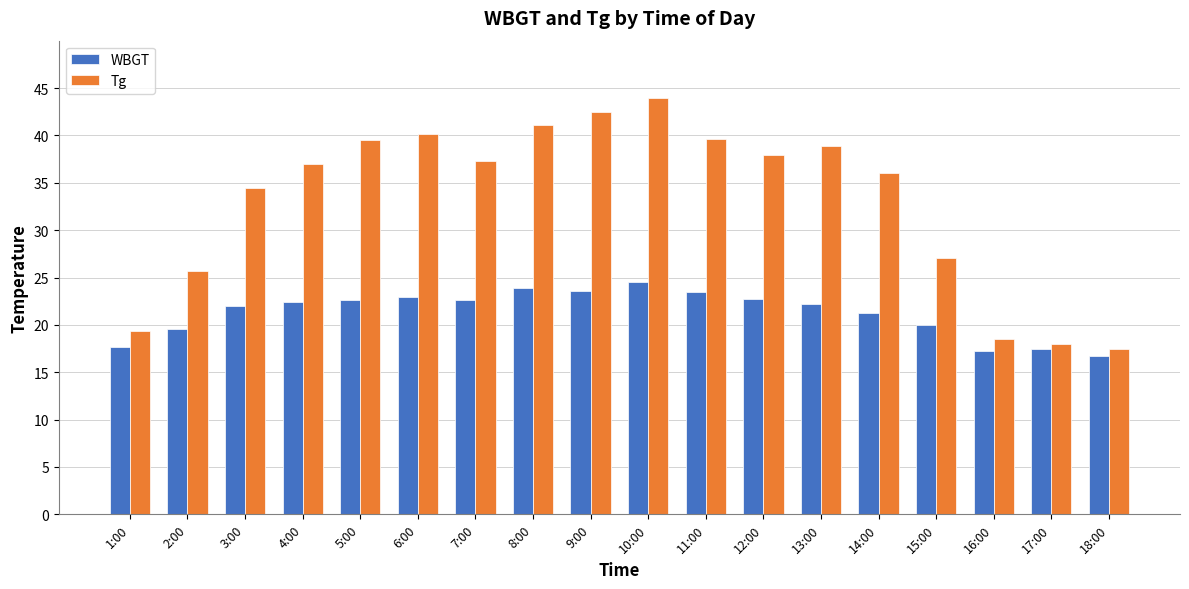

True or false: Tg has a value of 26.9 at 11:00.

False